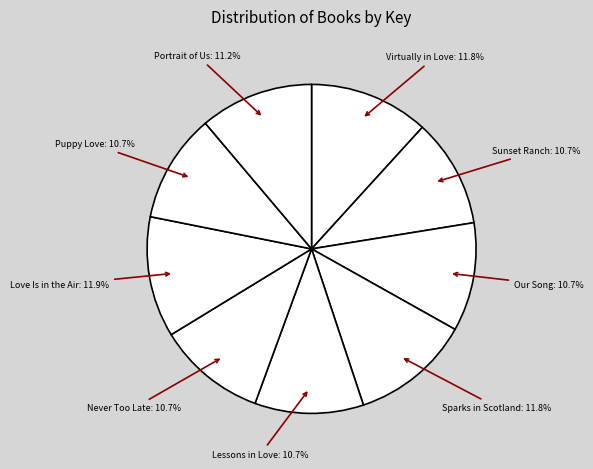

To the nearest percent, what is the combined percentage of Sparks in Scotland and Lessons in Love?

22%